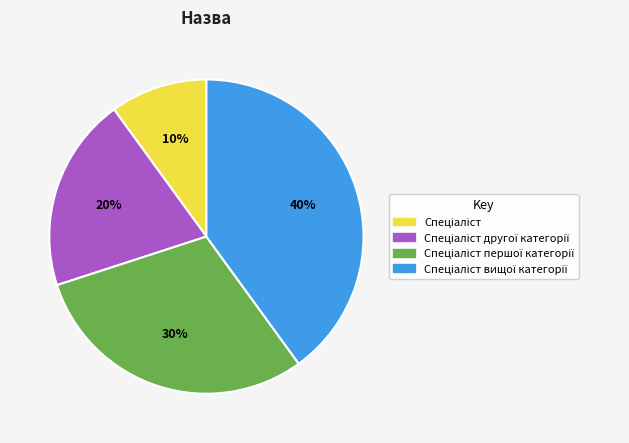

Is there any slice that represents more than half of the pie?

No